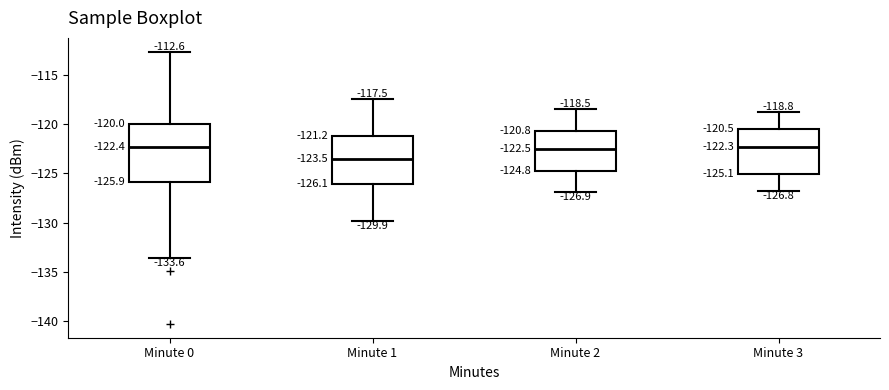

Which box is the tallest, from its lower edge to its upper edge?

Minute 0